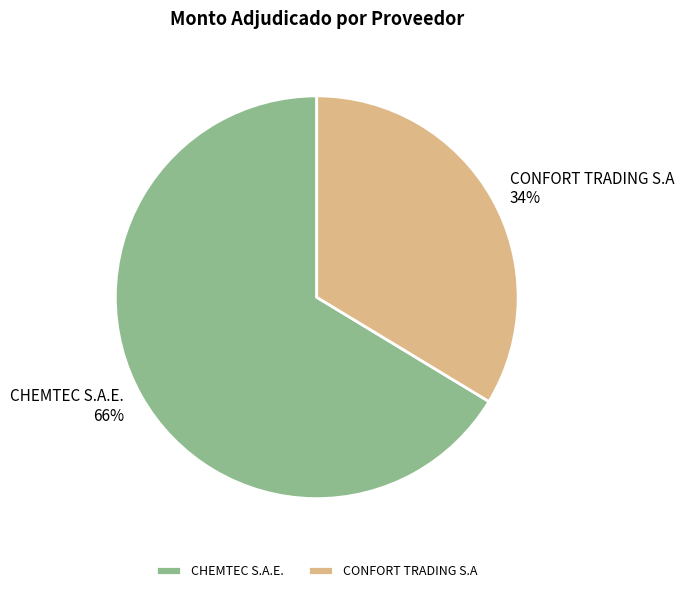

What is the largest slice in the pie chart?

CHEMTEC S.A.E.